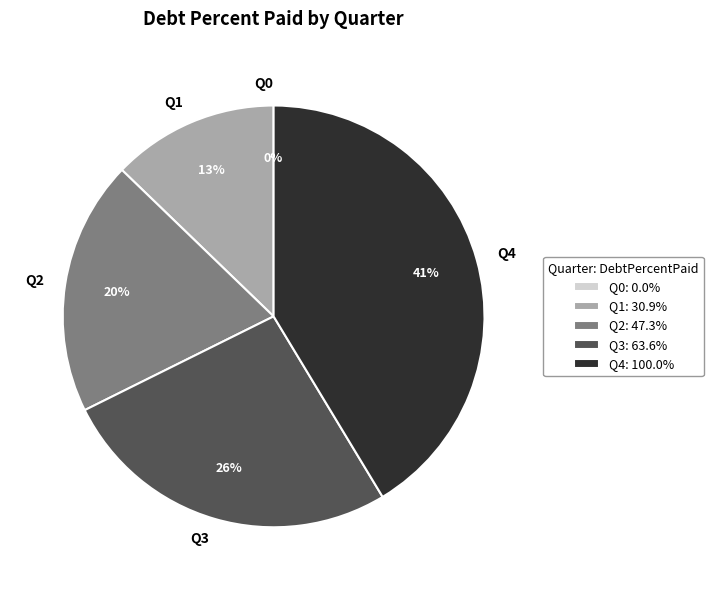

What is the smallest slice in the pie chart?

Q0